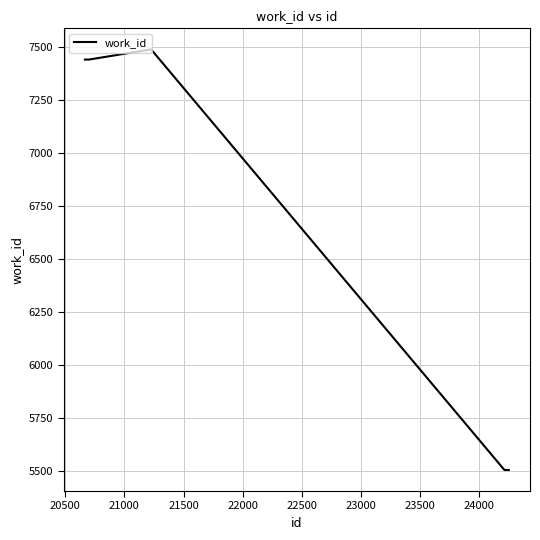

What is the average value?

6342